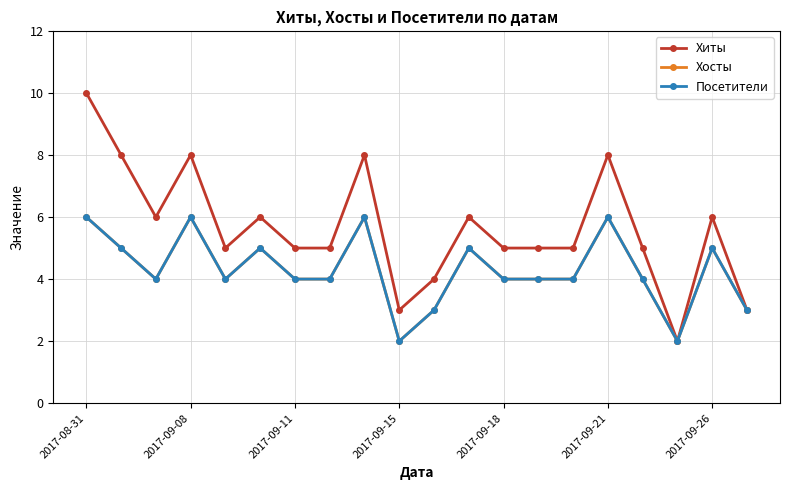

List the labels in order of Хиты value, smallest first.

17, 9, 19, 10, 2017-09-18, 2017-09-26, 7, 12, 13, 14, 16, 2017-09-11, 2017-09-21, 11, 18, 2017-09-08, 2017-09-15, 8, 15, 2017-08-31